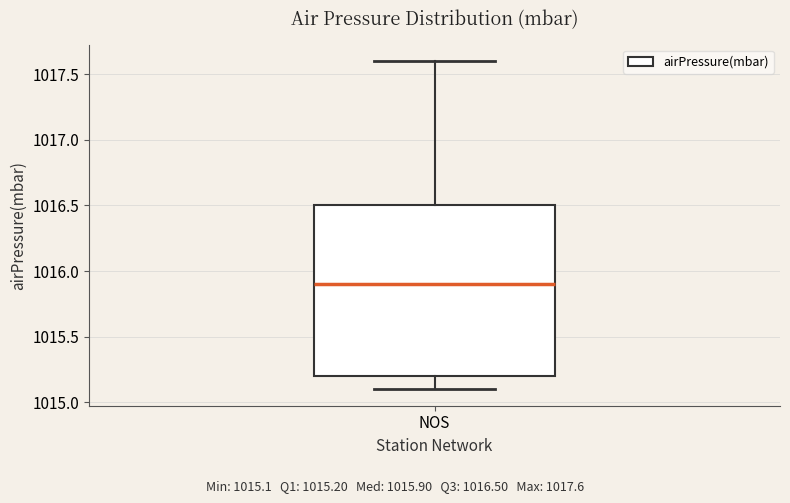

Where is the lower edge of the box for NOS on the y-axis? The values are not printed on the chart, so give them approximately, as read against the axis.

1015.2